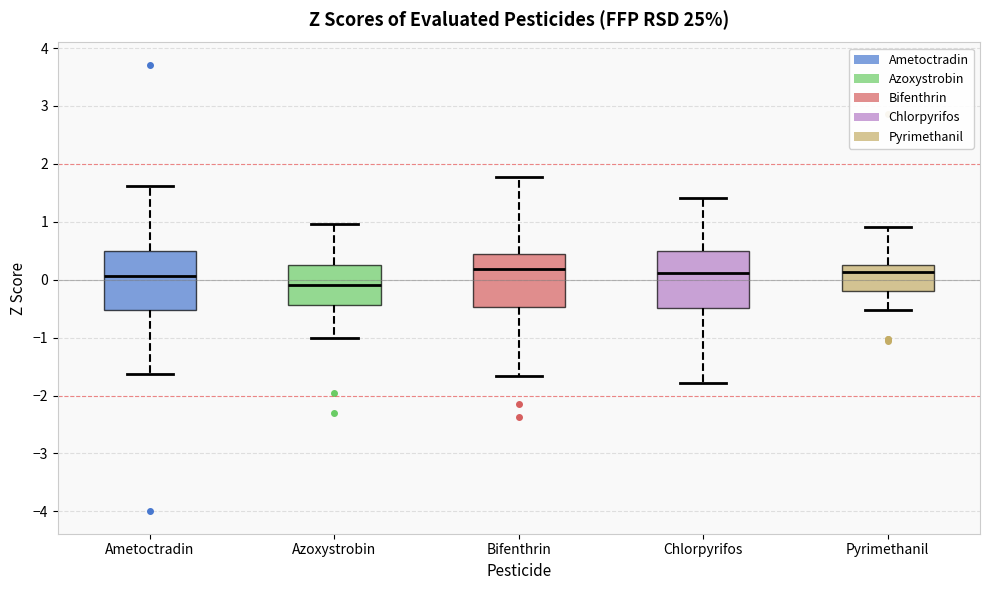

Reading left to right, read every box against the y-axis: the position of its median line, the range the box covers, and the ends of its whiskers. The values are not printed on the chart, so give them approximately, as read against the axis.

Ametoctradin: median 0.1, box -0.5 to 0.5, whiskers -1.6 to 1.6
Azoxystrobin: median -0.1, box -0.4 to 0.2, whiskers -1.0 to 1.0
Bifenthrin: median 0.2, box -0.5 to 0.5, whiskers -1.7 to 1.8
Chlorpyrifos: median 0.1, box -0.5 to 0.5, whiskers -1.8 to 1.4
Pyrimethanil: median 0.1, box -0.2 to 0.2, whiskers -0.5 to 0.9